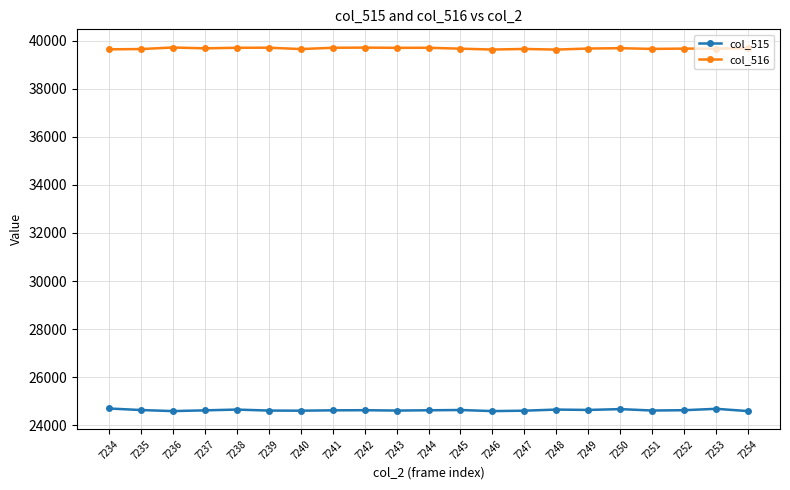

In col_515, how many points are lower than both neighbors (excluding endpoints)?

6